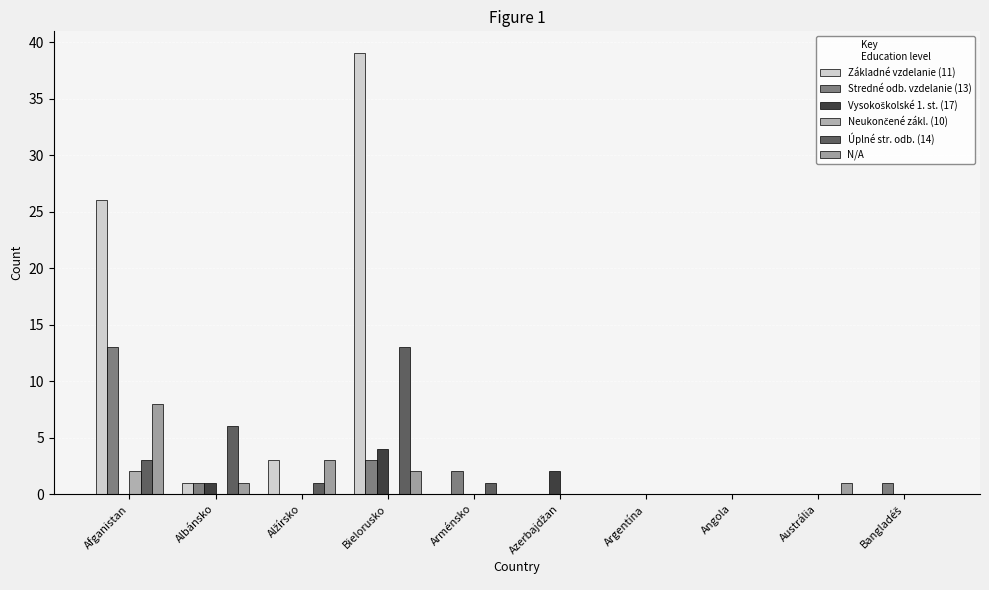

At which label is Úplné str. odb. (14) closest to 6?

Albánsko